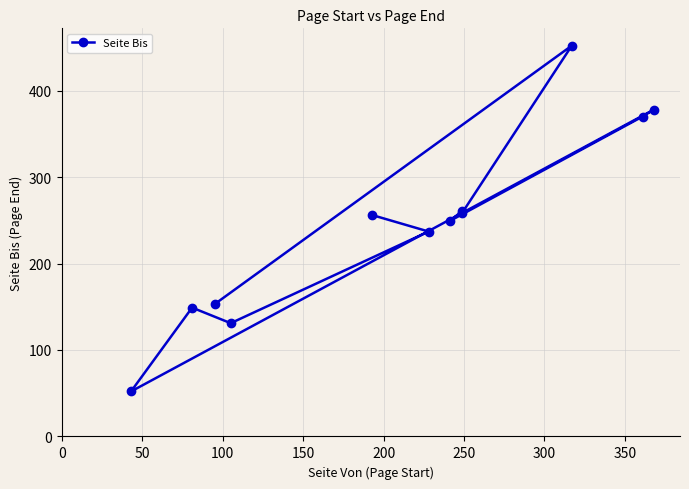

The chart shows a value of 91 at 0. True or false?

False